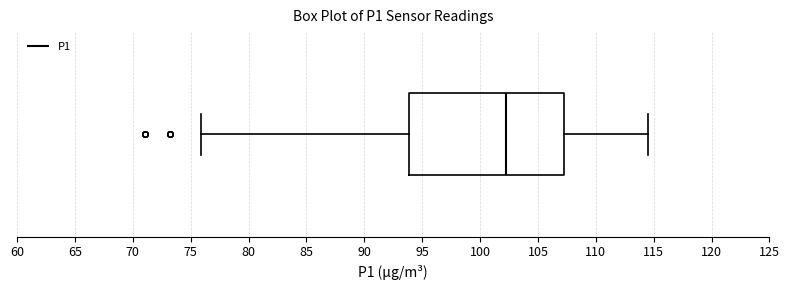

Read this box plot against the x-axis: the position of the median line, the range covered by the box, and the ends of both whiskers. The values are not printed on the chart, so give them approximately, as read against the axis.

median 102.0, box 94.0 to 107.0, whiskers 76.0 to 114.5